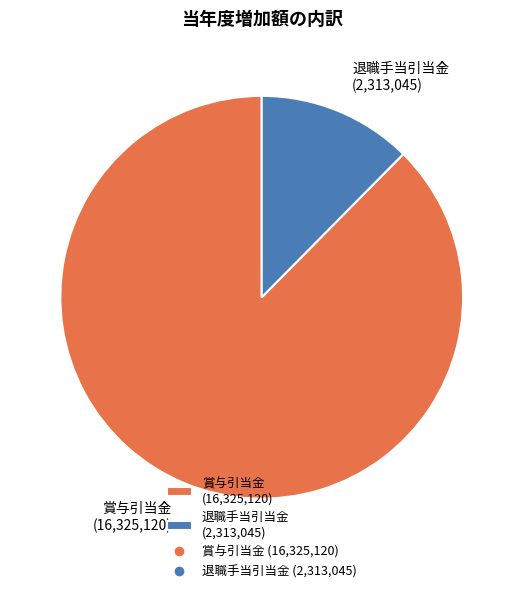

Is 賞与引当金 (16,325,120) the majority of the pie?

Yes